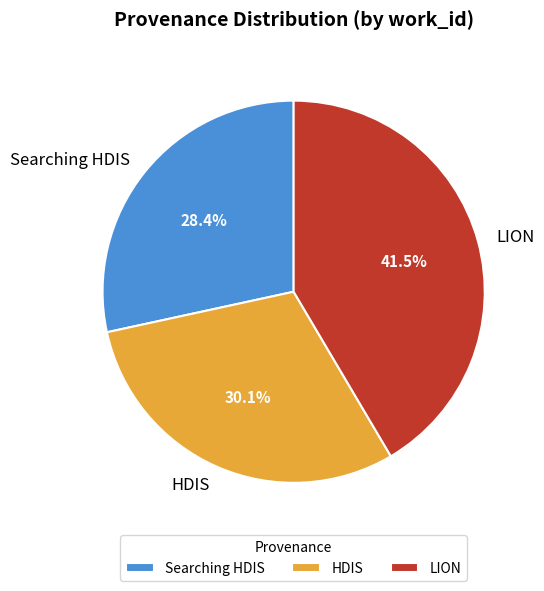

What percentage do LION and HDIS together represent?

71.6%